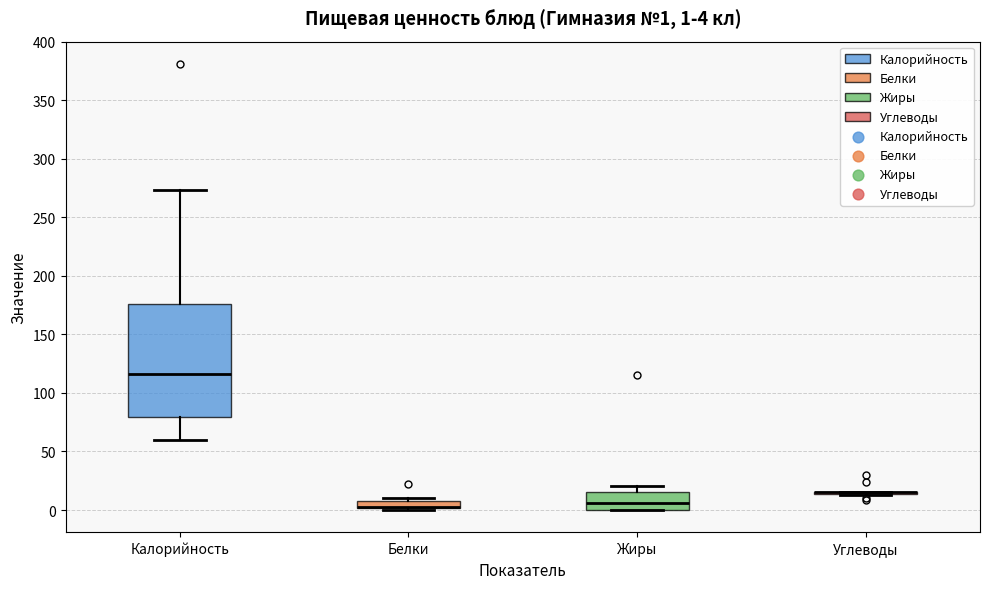

Comparing the boxes themselves (not the whiskers), which one is the tallest?

Калорийность